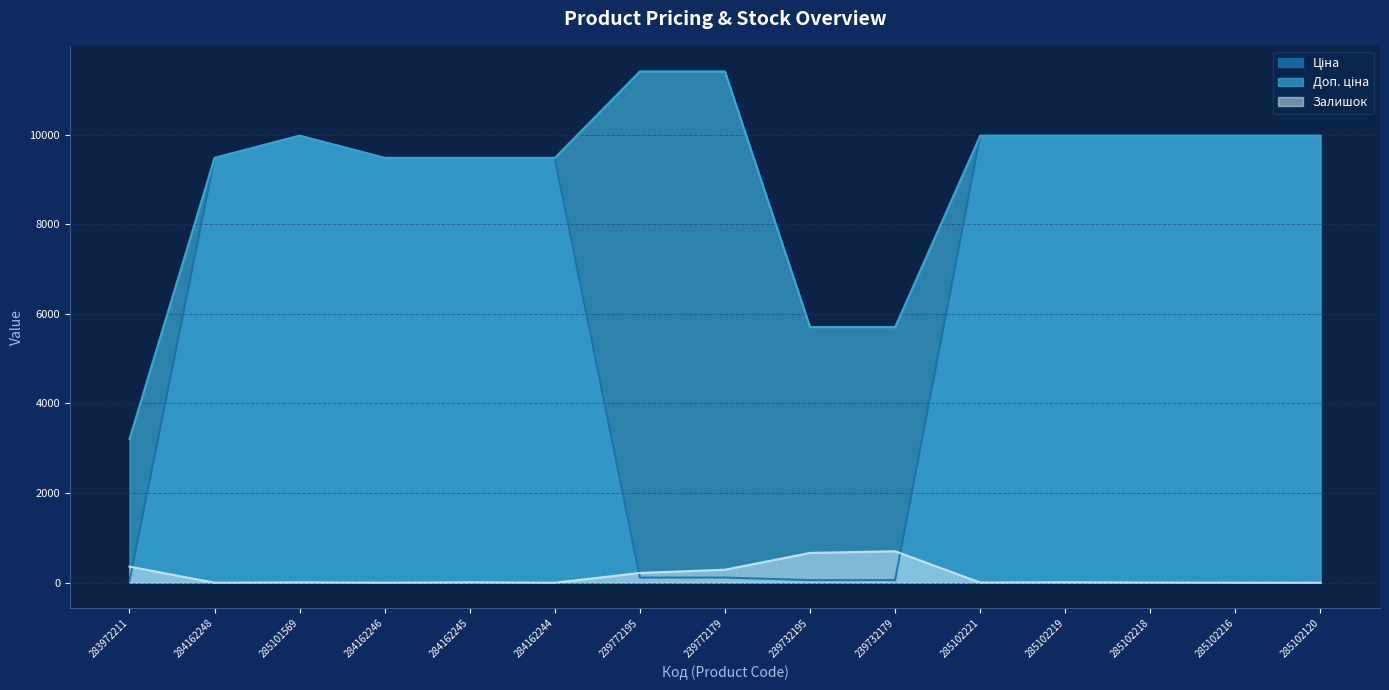

Reading right to left, transcribe all the data shown in this chart.

Ціна: 9975.0	9975.0	9975.0	9975.0	9975.0	57.0	57.0	114.1	114.1	9480.1	9480.1	9480.1	9975.0	9480.1	32.0
Доп. ціна: 9975.0	9975.0	9975.0	9975.0	9975.0	5705.0	5705.0	11410.0	11410.0	9480.1	9480.1	9480.1	9975.0	9480.1	3205.0
Залишок: 0.0	0.0	3.0	9.0	4.0	702.0	665.0	290.0	218.0	0.0	8.0	0.0	7.0	0.0	360.0